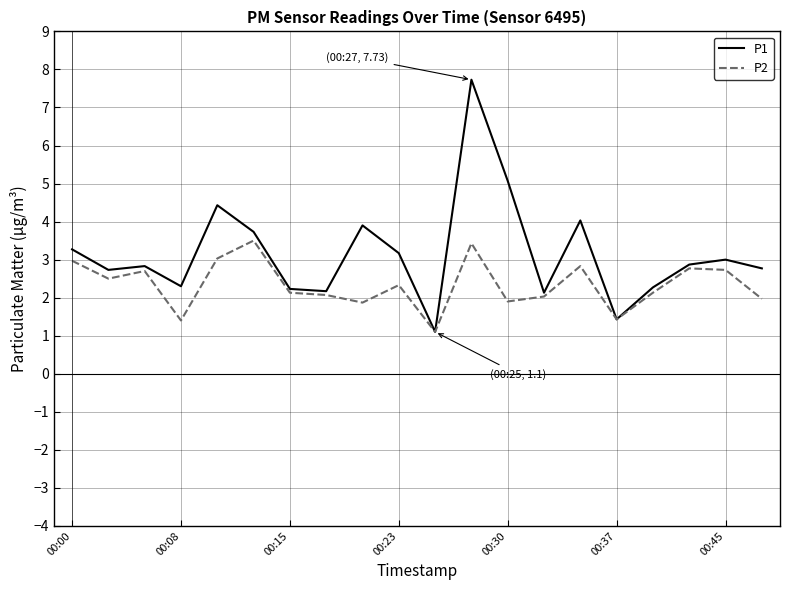

Rank the series by their maximum value, from lowest to highest.

P2, P1